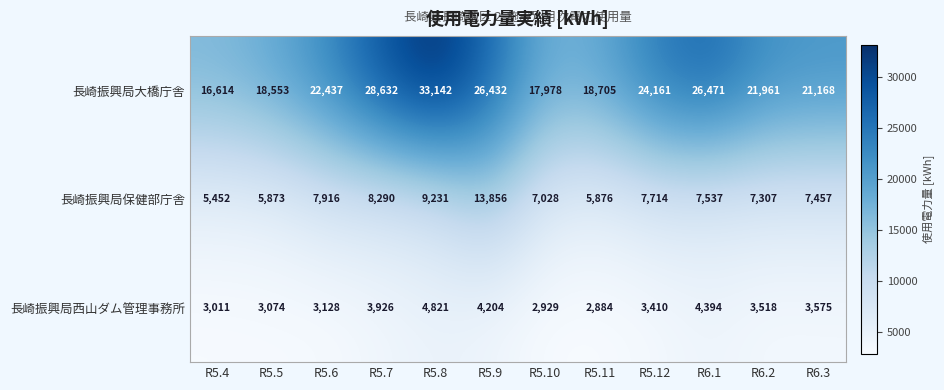

Between R5.7 and R6.2, which series saw the biggest shift?

長崎振興局大橋庁舎